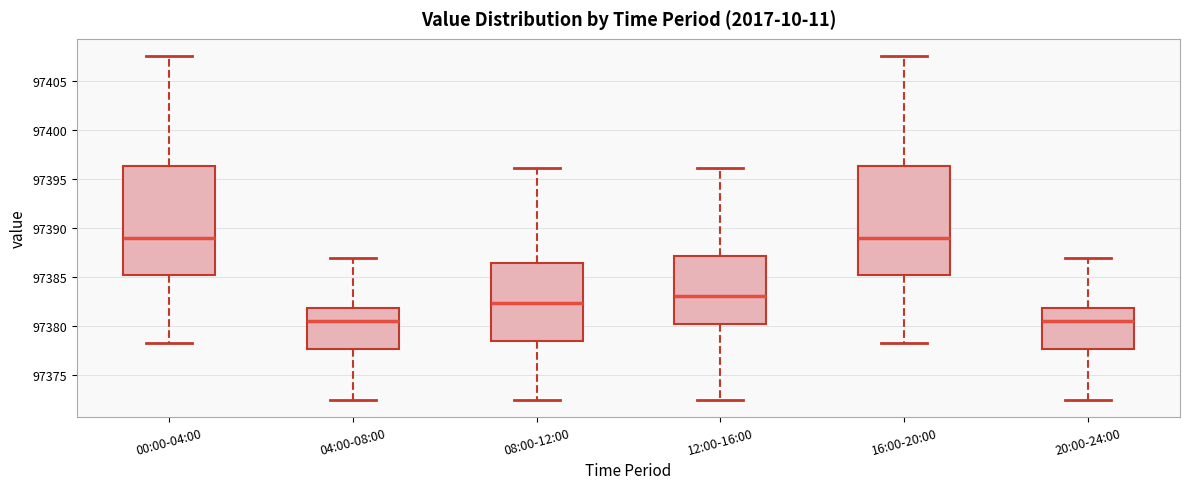

Where is the lower edge of the box for 12:00-16:00 on the y-axis? The values are not printed on the chart, so give them approximately, as read against the axis.

97380.0